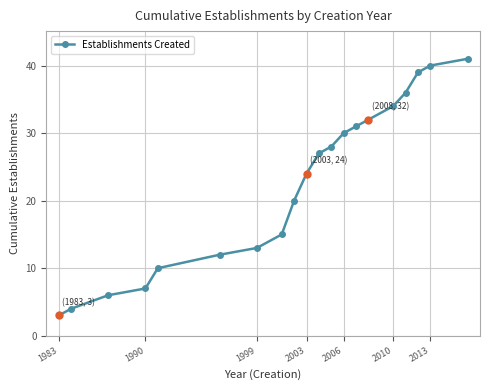

What is the minimum value shown in the chart?

3